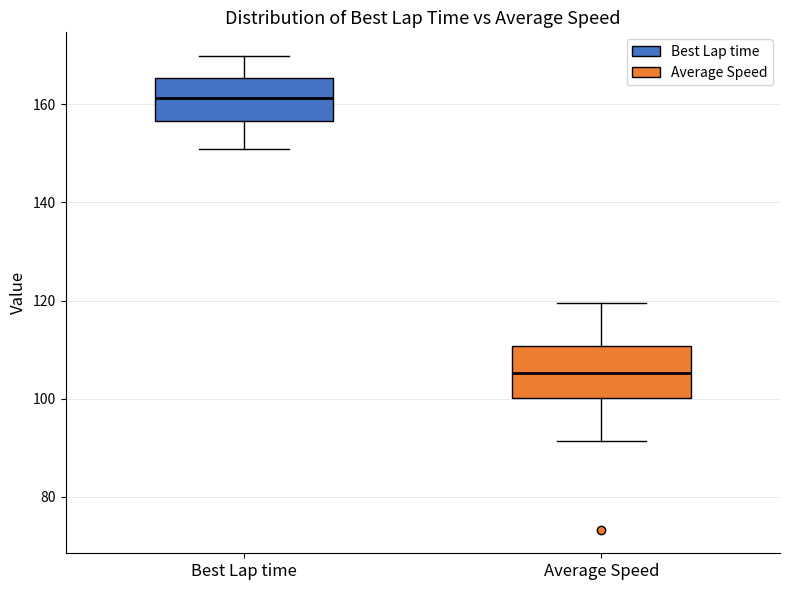

Reading left to right, read every box against the y-axis: the position of its median line, the range the box covers, and the ends of its whiskers. The values are not printed on the chart, so give them approximately, as read against the axis.

Best Lap time: median 162, box 156 to 166, whiskers 150 to 170
Average Speed: median 106, box 100 to 110, whiskers 92 to 120